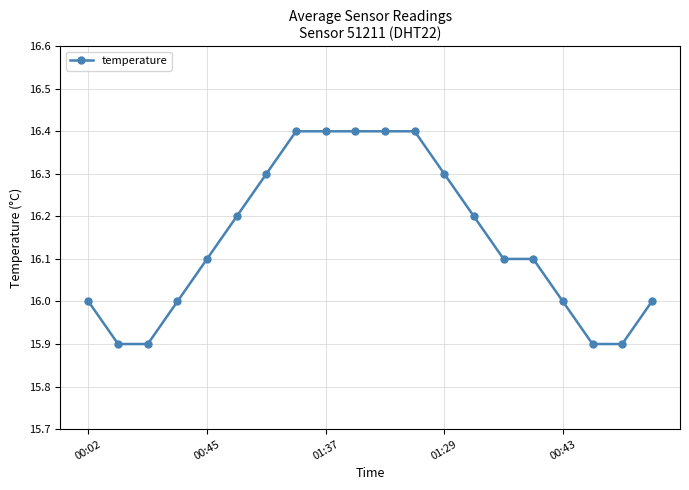

Count the number of categories in the chart.

20